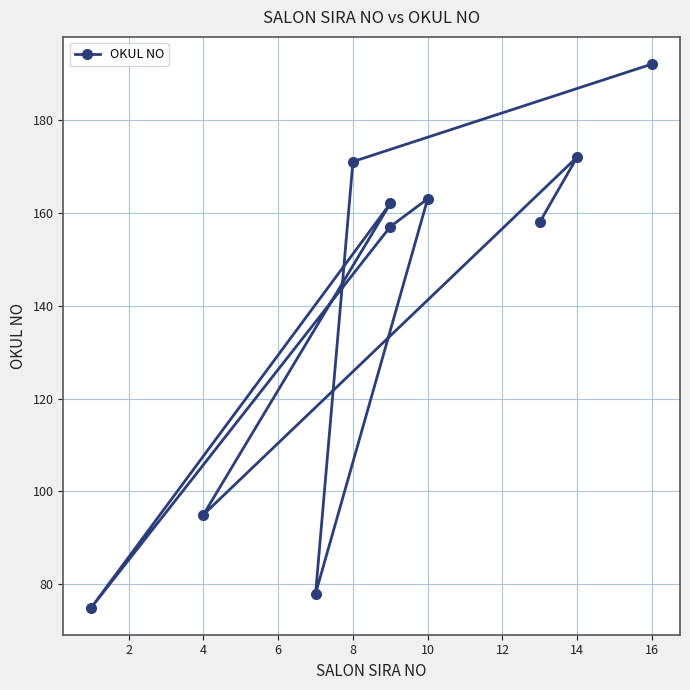

Which has a higher value, 14 or 16?

16